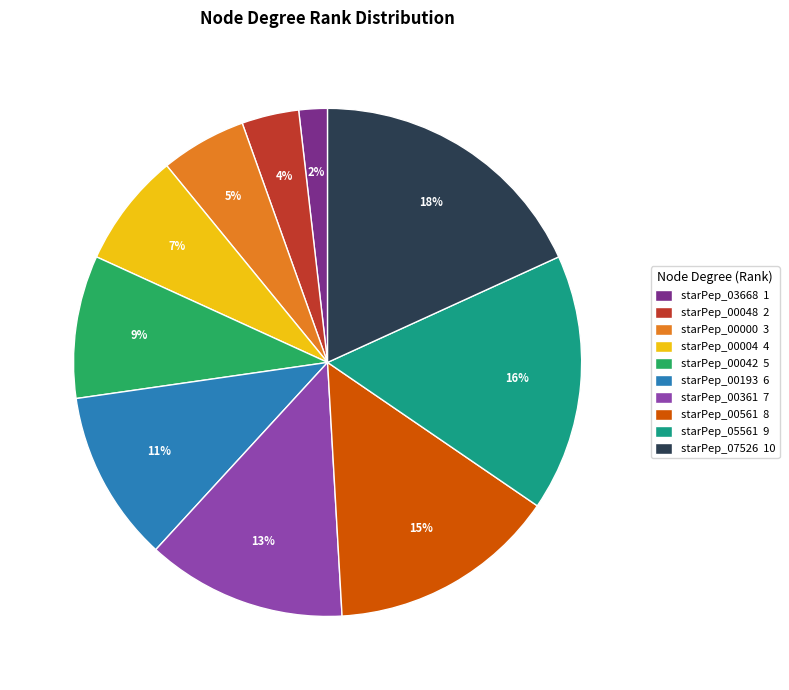

Count the number of slices in the pie.

10